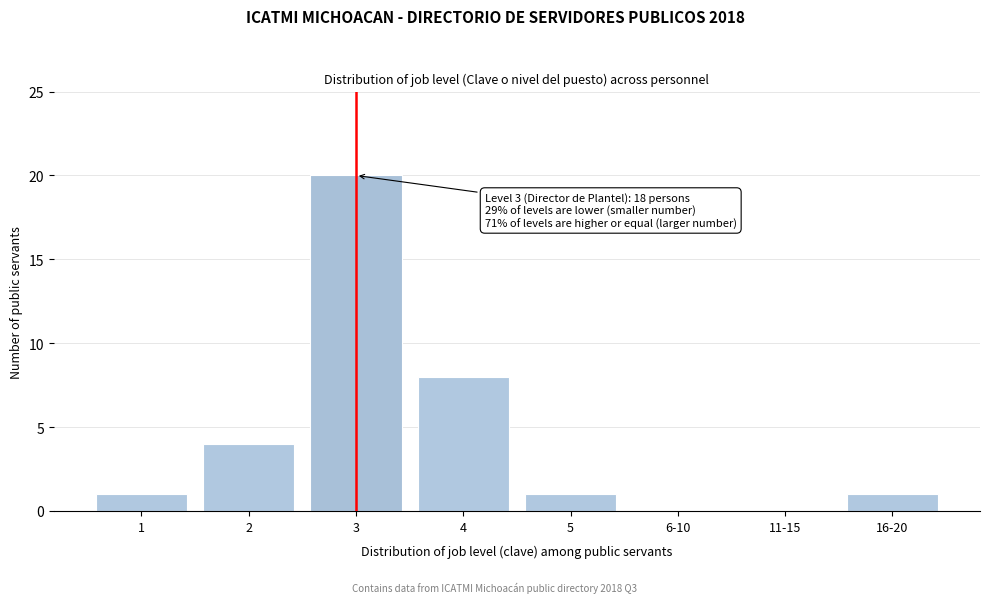

Reading left to right, transcribe all the data shown in this chart.

1=1	2=4	3=20	4=8	5=1	6-10=0	11-15=0	16-20=1